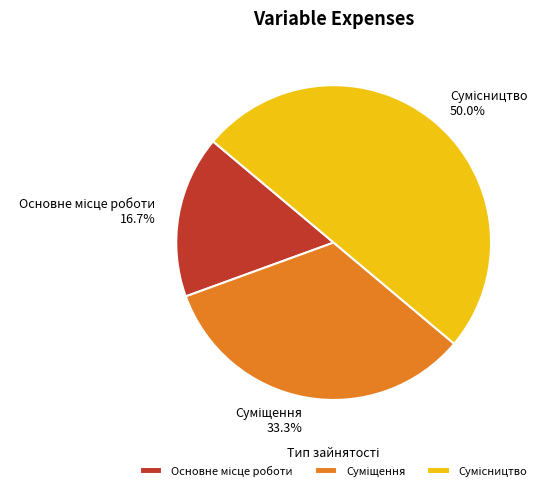

Count the number of slices in the pie.

3